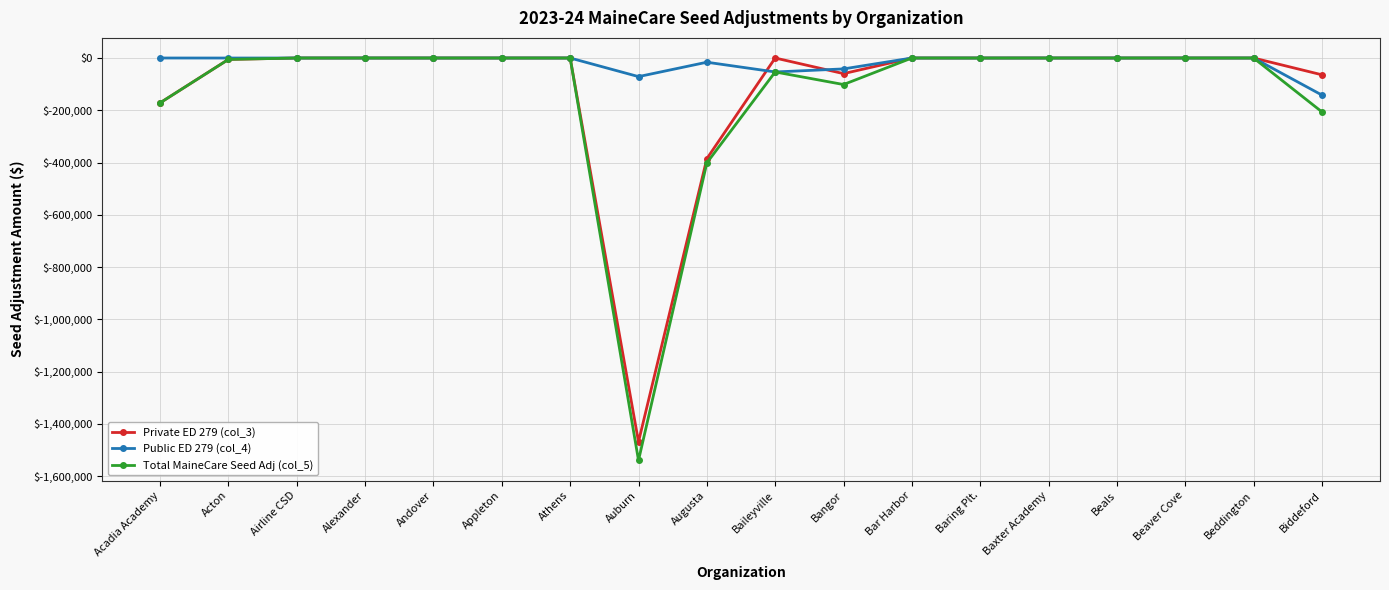

What is the label of the 5th point from the right?

Baxter Academy